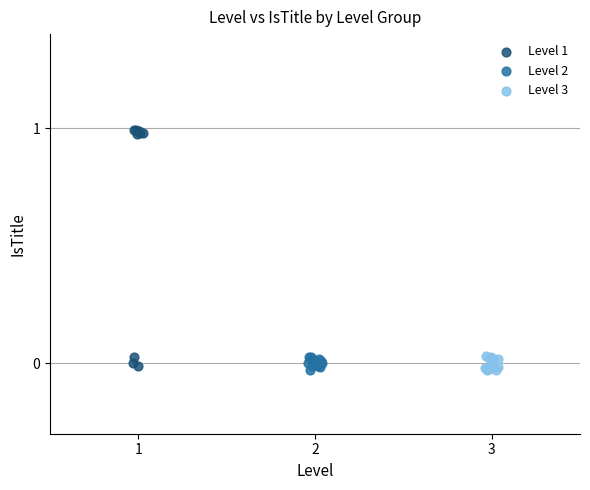

Which series has the widest spread of Y values?

Level 1